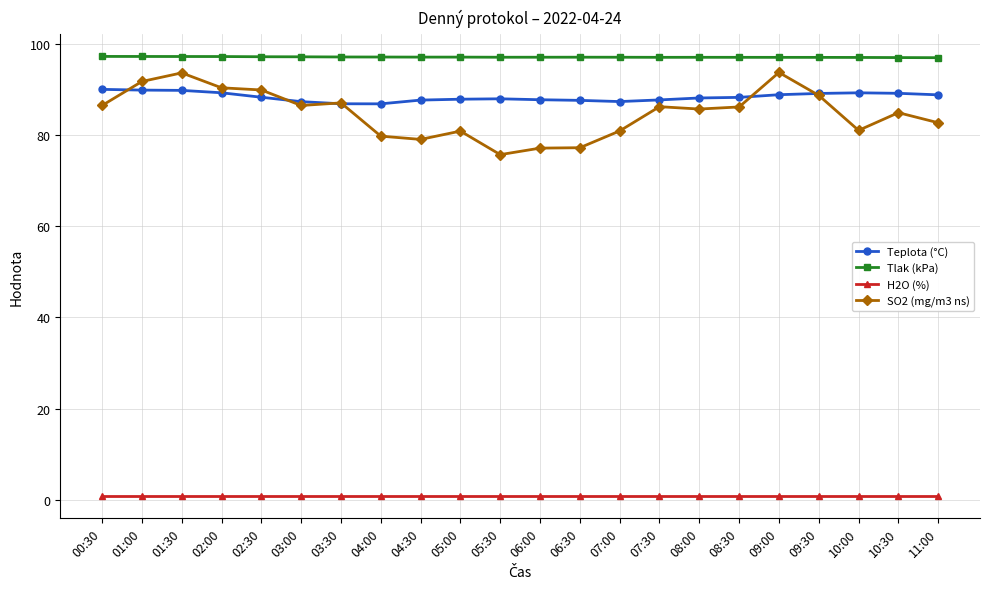

The SO2 (mg/m3 ns) series shows 28.2 at 01:30. True or false?

False